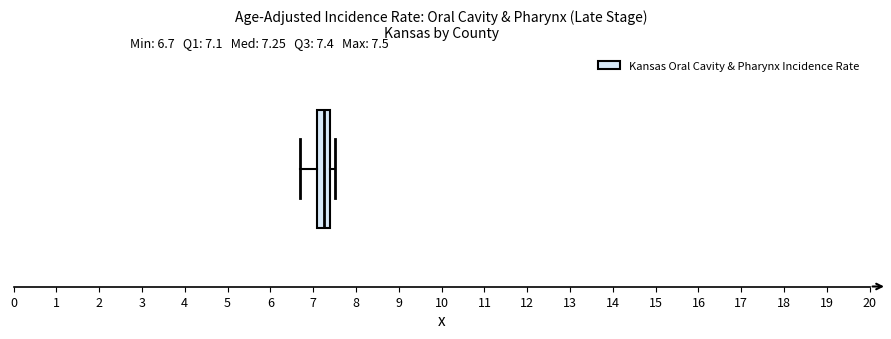

Read this box plot against the x-axis: the position of the median line, the range covered by the box, and the ends of both whiskers. The values are not printed on the chart, so give them approximately, as read against the axis.

median 7.3, box 7.1 to 7.4, whiskers 6.7 to 7.5